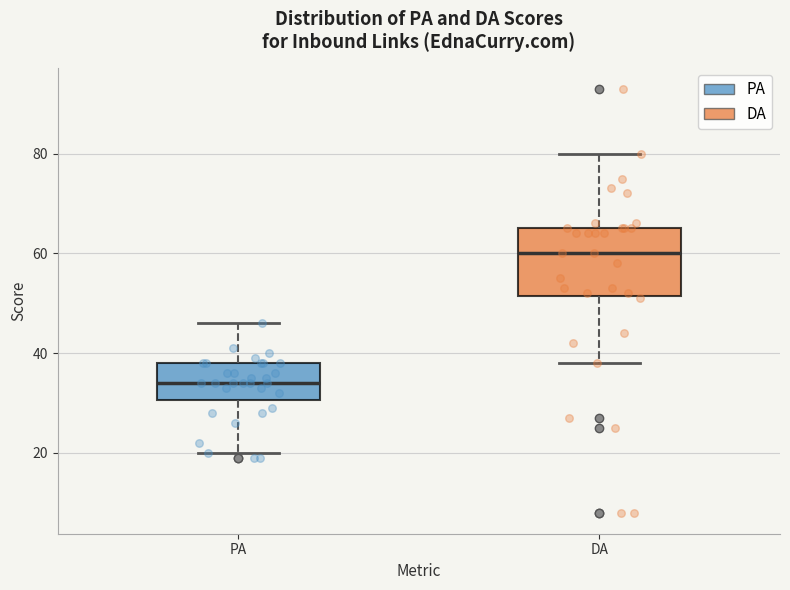

Reading left to right, transcribe this box plot: for each box, give where its median line is, the range the box spans, and where its two whiskers end, as read against the y-axis. The values are not printed on the chart, so give them approximately, as read against the axis.

PA: median 34, box 30 to 38, whiskers 20 to 46
DA: median 60, box 52 to 66, whiskers 38 to 80